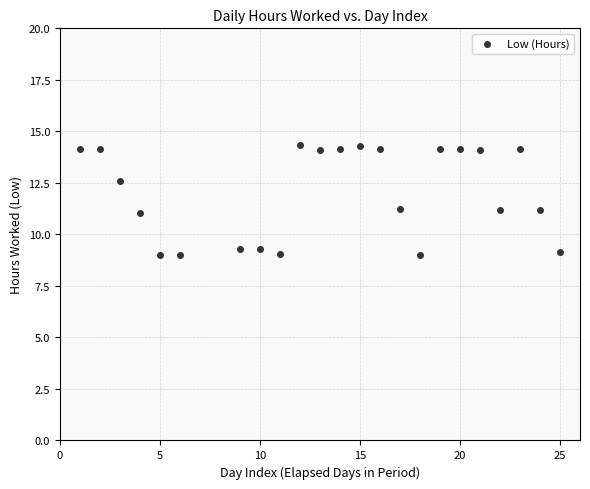

What is the range of X values (max minus min)?

24.0